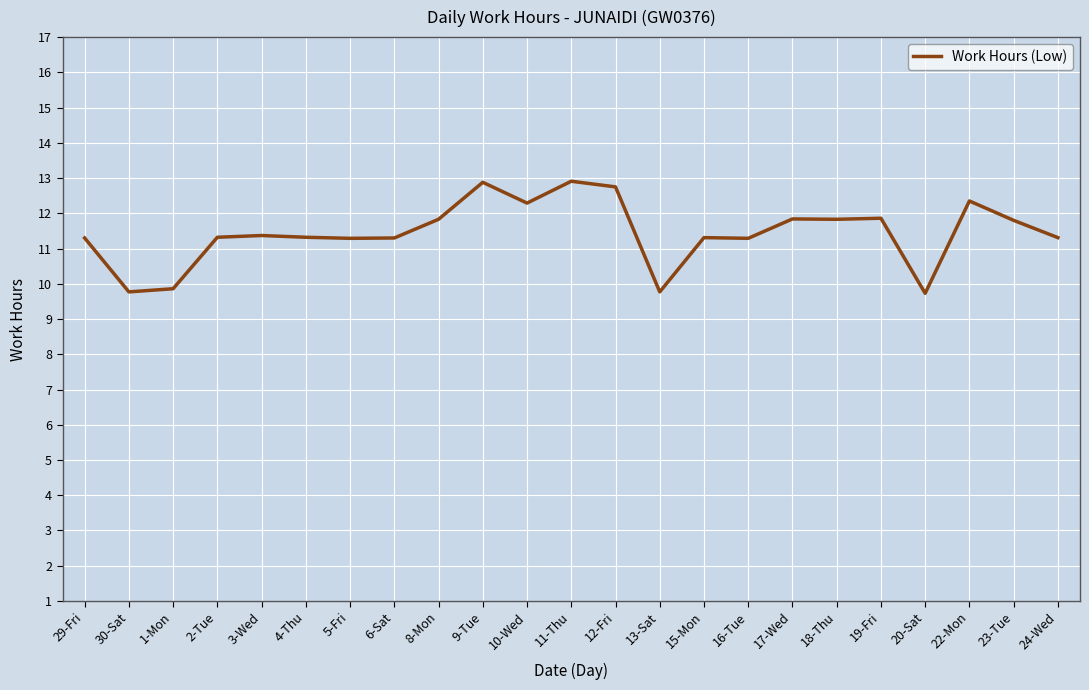

How many values are below 11?

4